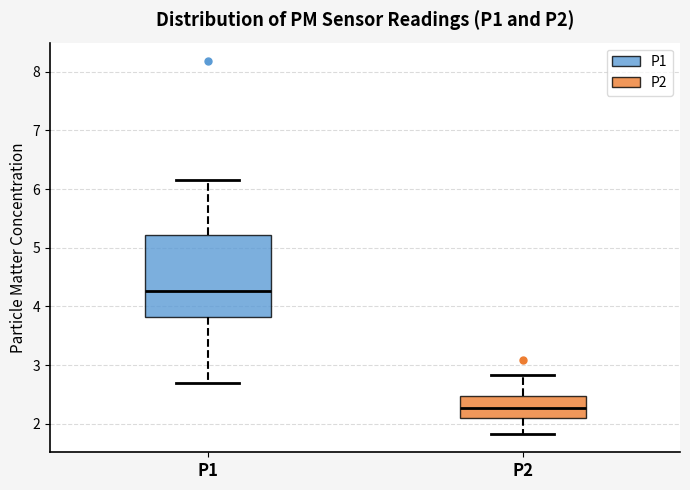

Which box is the tallest, from its lower edge to its upper edge?

P1